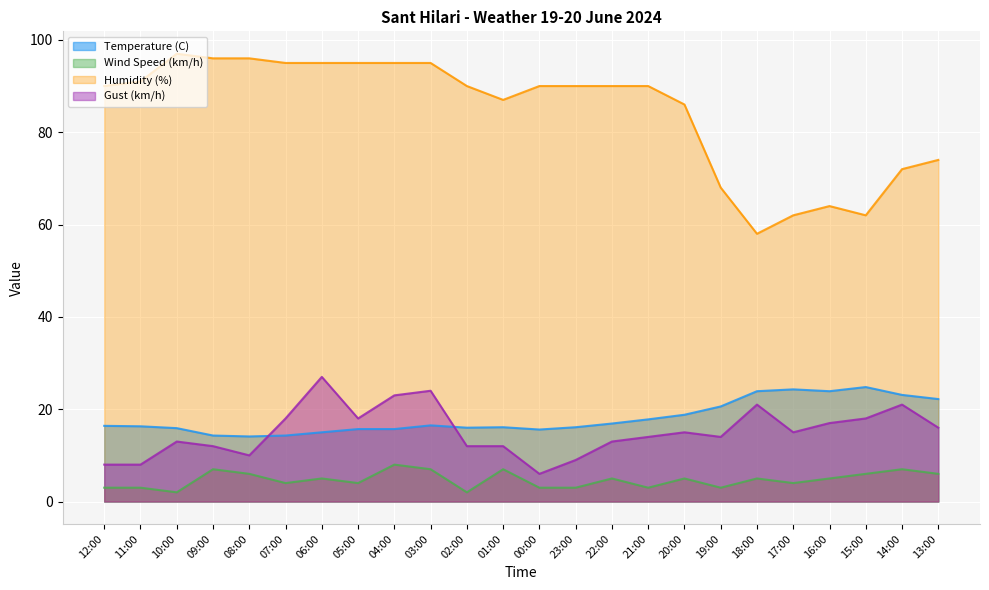

What is the total value across all series at 23:00?

118.1